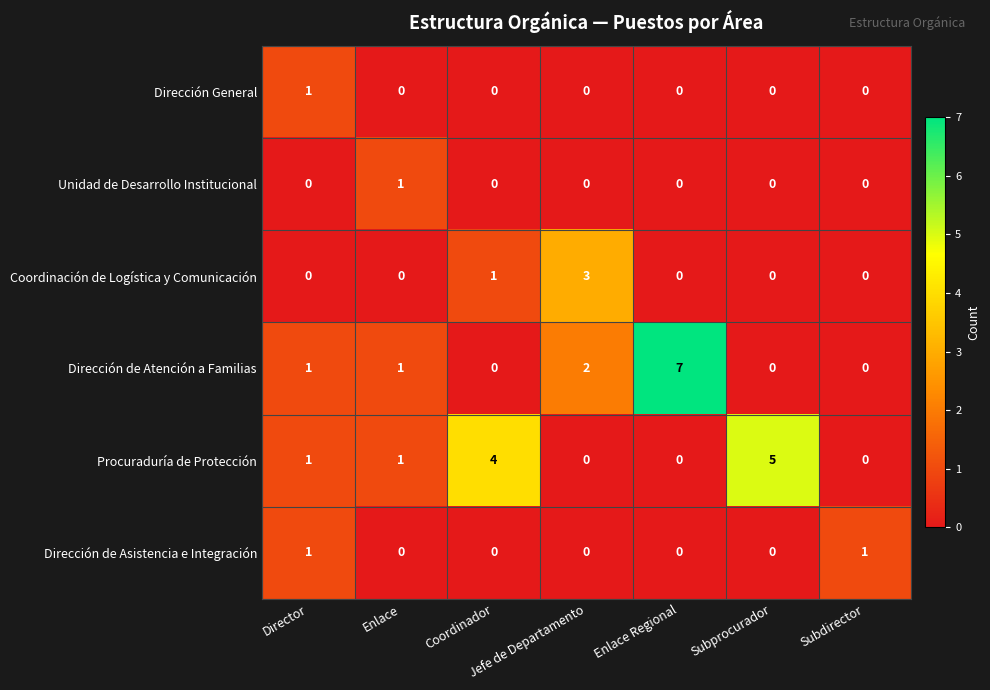

At which category is the sum across all series the highest?

Enlace Regional